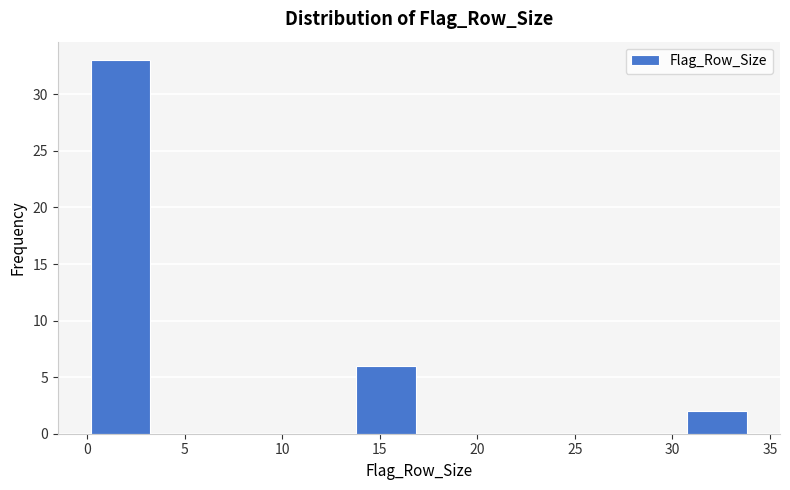

Over which range of the x-axis is the bar tallest?

0.0 to 3.4